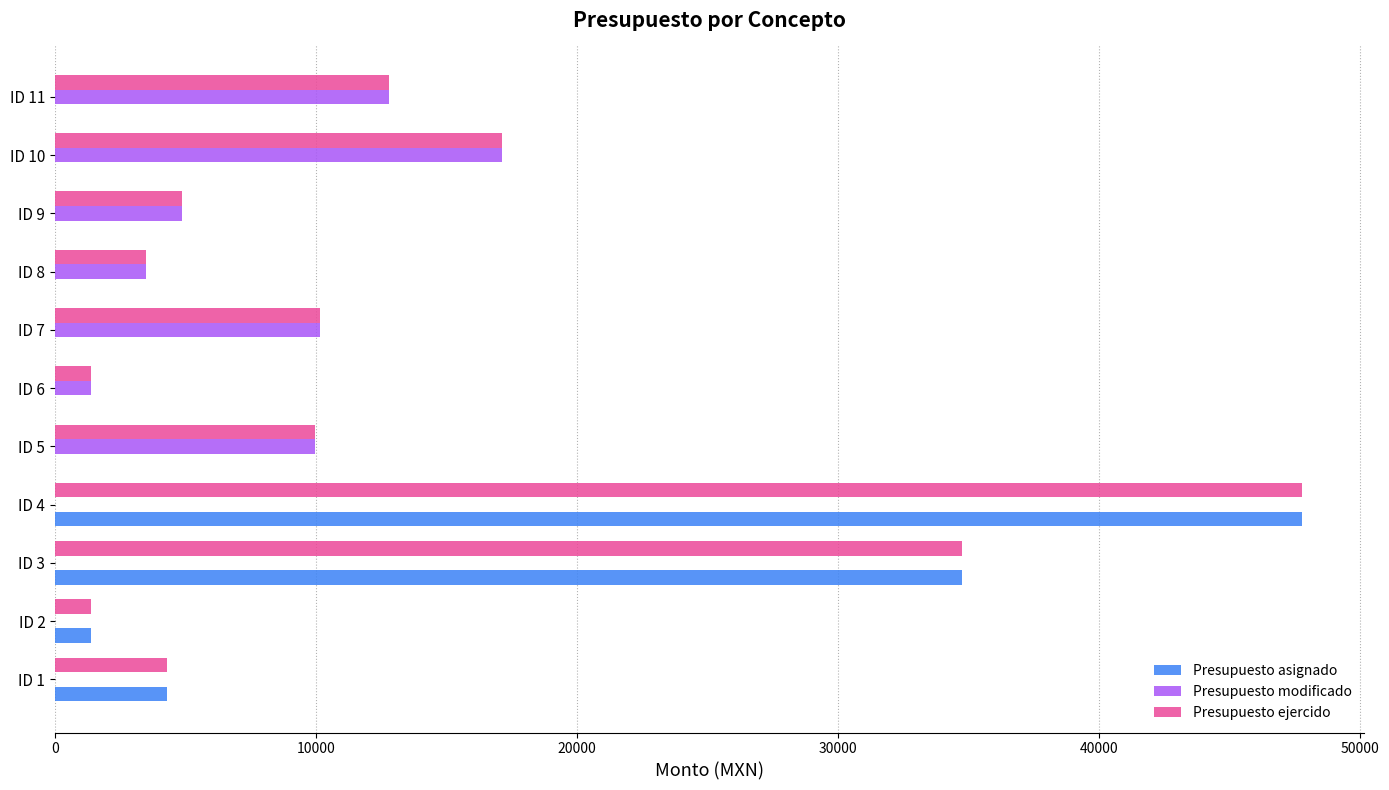

The value of Presupuesto modificado at ID 11 is 5314.4. True or false?

False